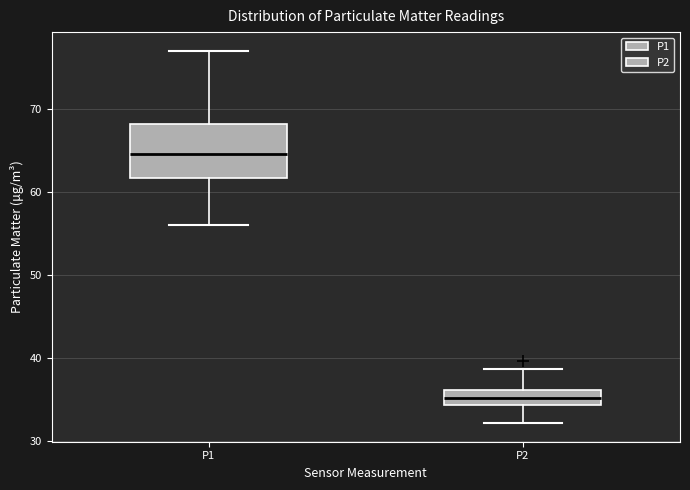

Which box is the tallest, from its lower edge to its upper edge?

P1